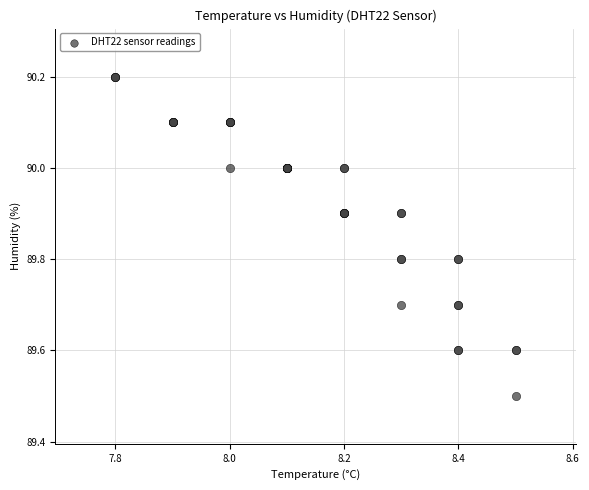

What Y value in the scatter plot is closest to 89?

89.5